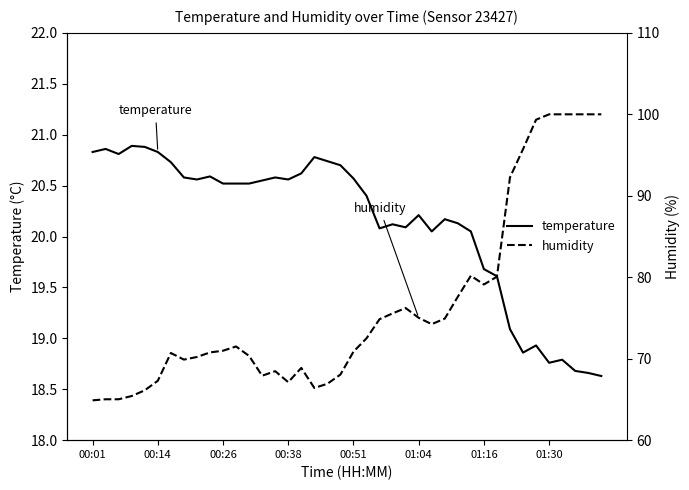

In humidity, how many points are lower than both neighbors (excluding endpoints)?

6